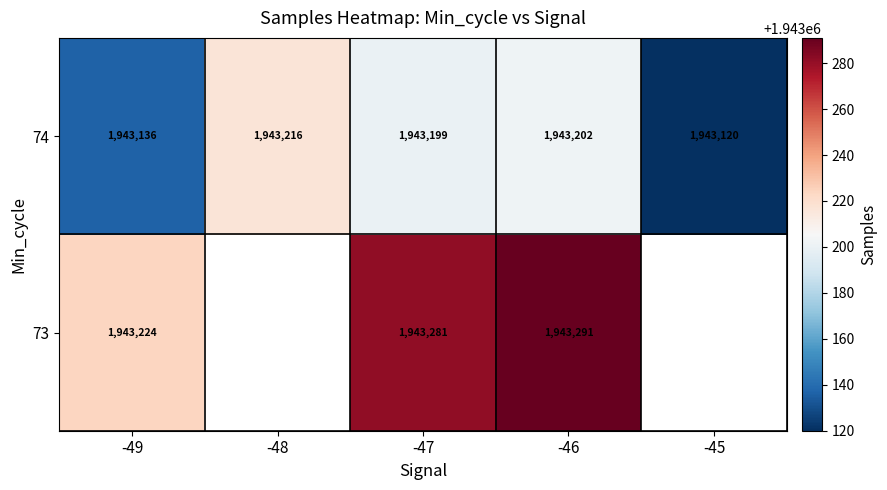

What is the difference between the highest and lowest values at -46?

89